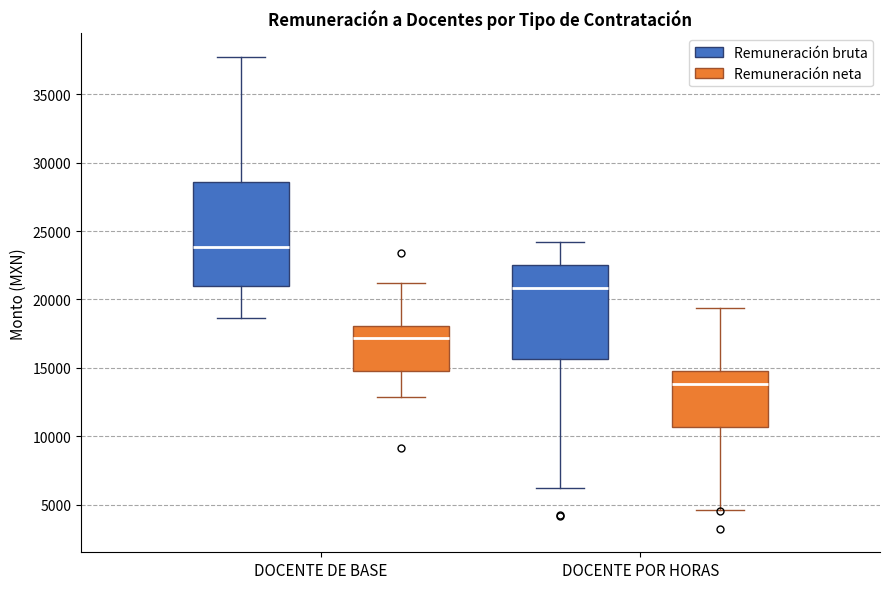

Where is the upper edge of the box for DOCENTE POR HORAS (Remuneración neta) on the y-axis? The values are not printed on the chart, so give them approximately, as read against the axis.

15000